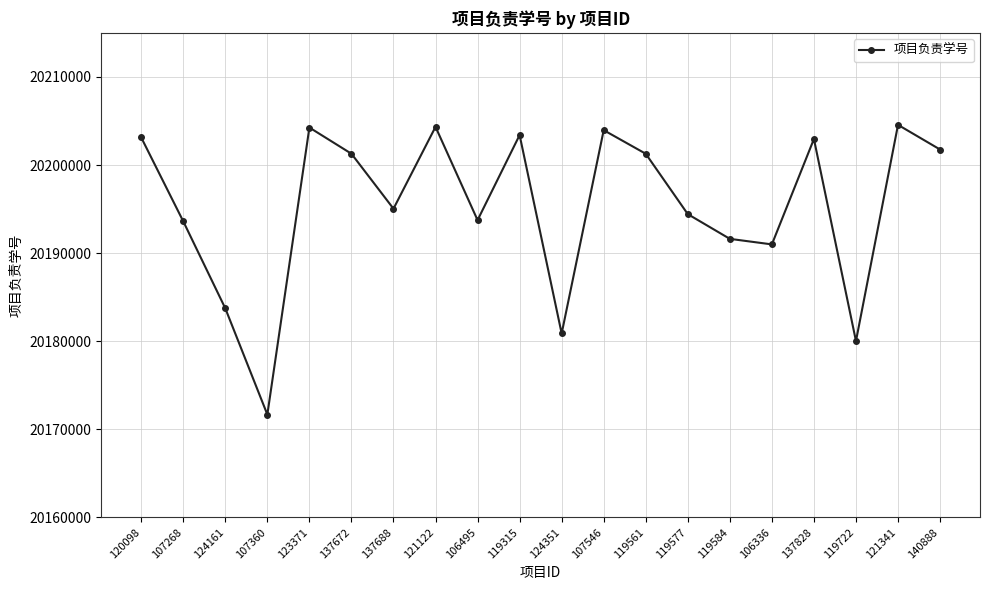

At which label does the data first exceed 20201284?

120098